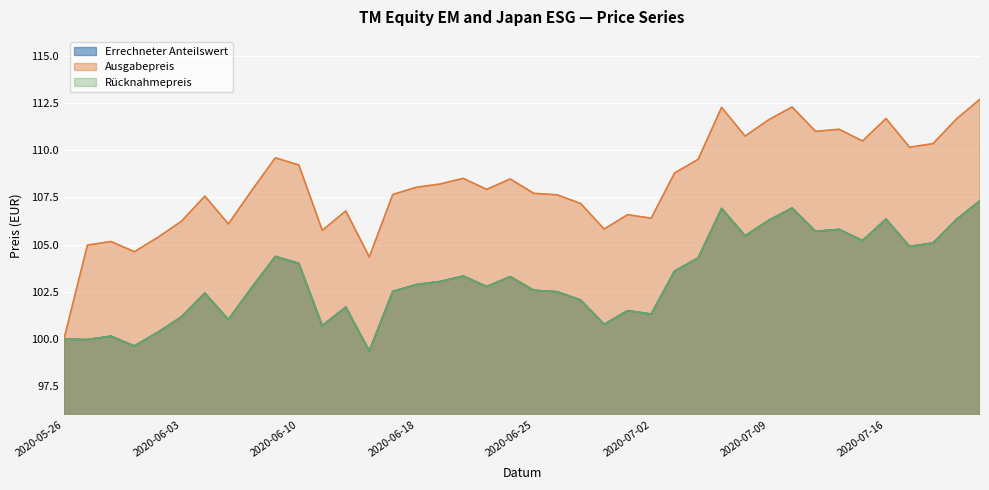

What is the label of the 35th point from the left?

2020-07-15